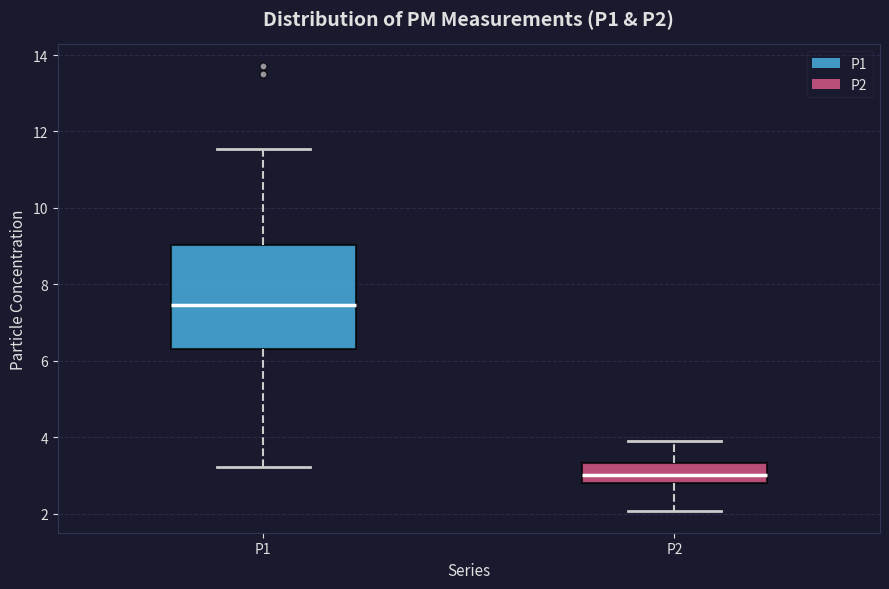

Which box is the tallest, from its lower edge to its upper edge?

P1